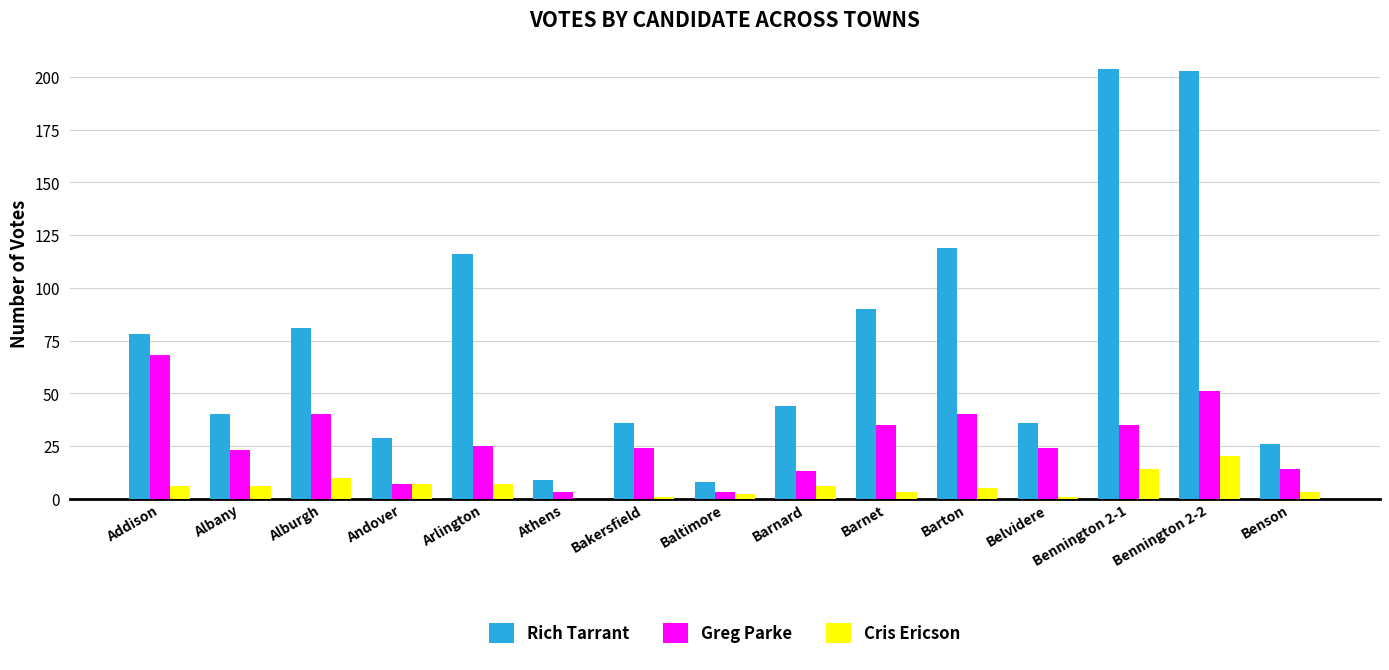

Is the value of Greg Parke at Barton greater than the value of Cris Ericson at Alburgh?

Yes